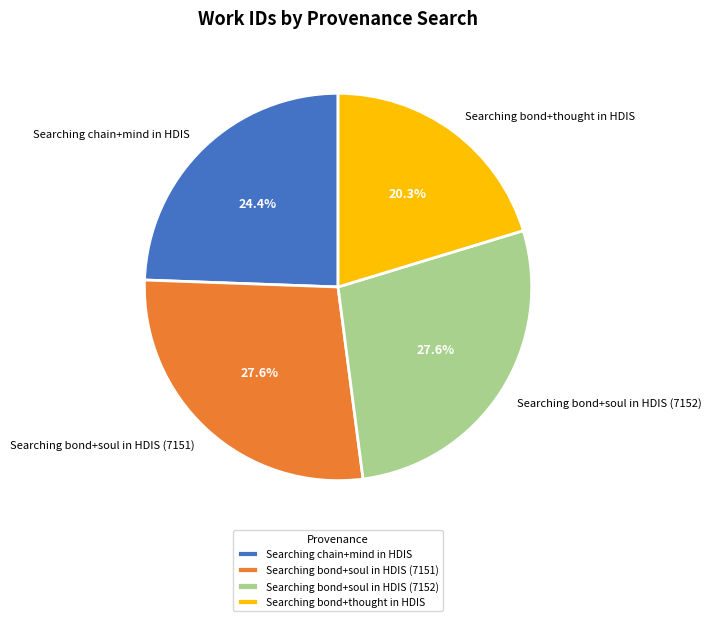

To the nearest percent, what is the average slice percentage?

25%